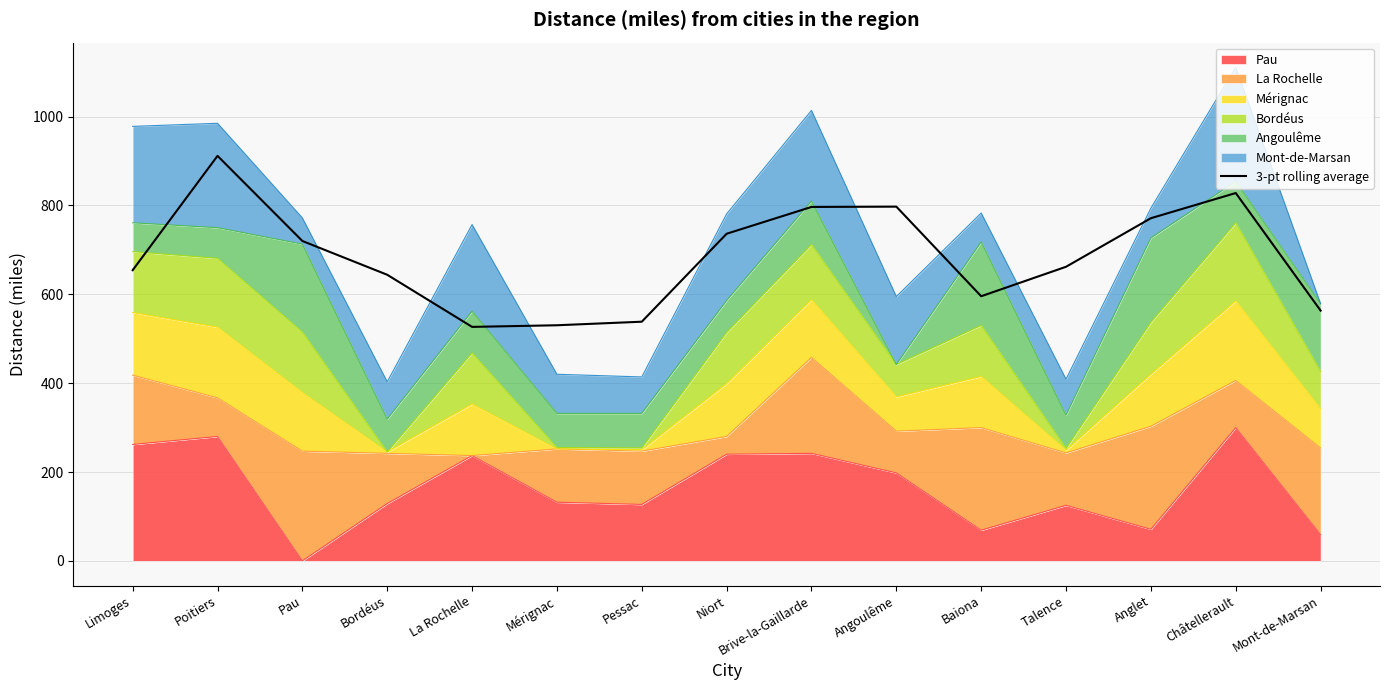

What is the label of the 3rd point from the left?

Pau